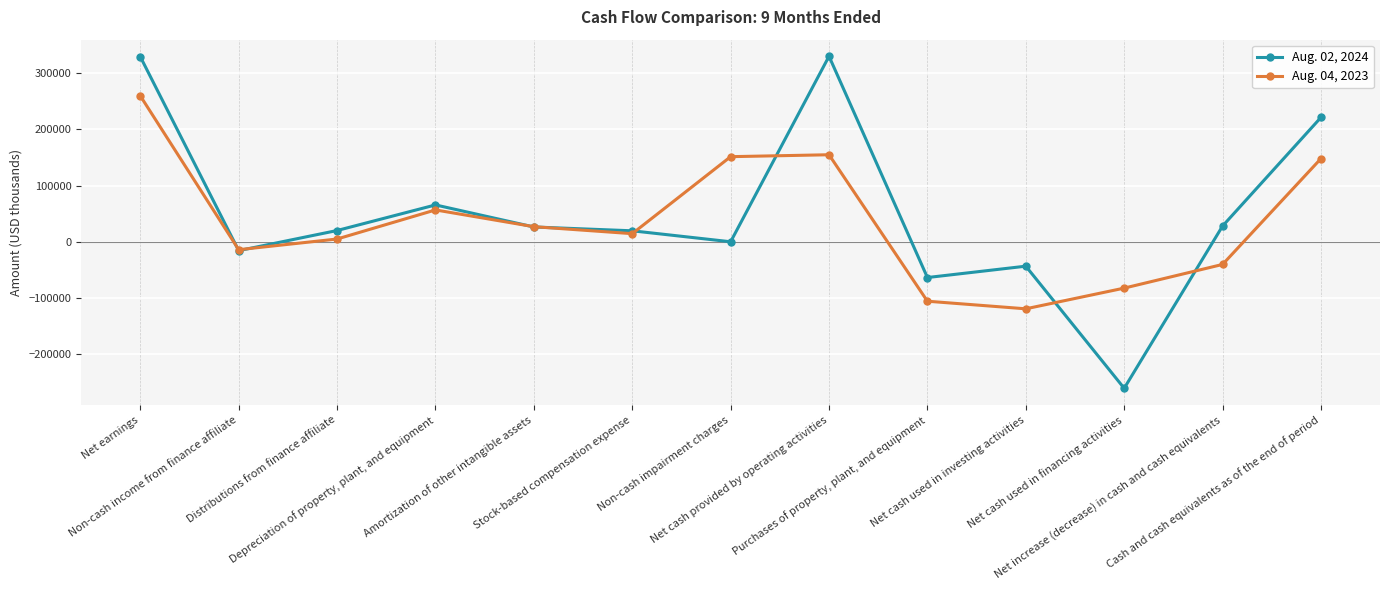

What is the approximate value of Aug. 04, 2023 at Net cash used in investing activities, to the nearest 10?

-119200